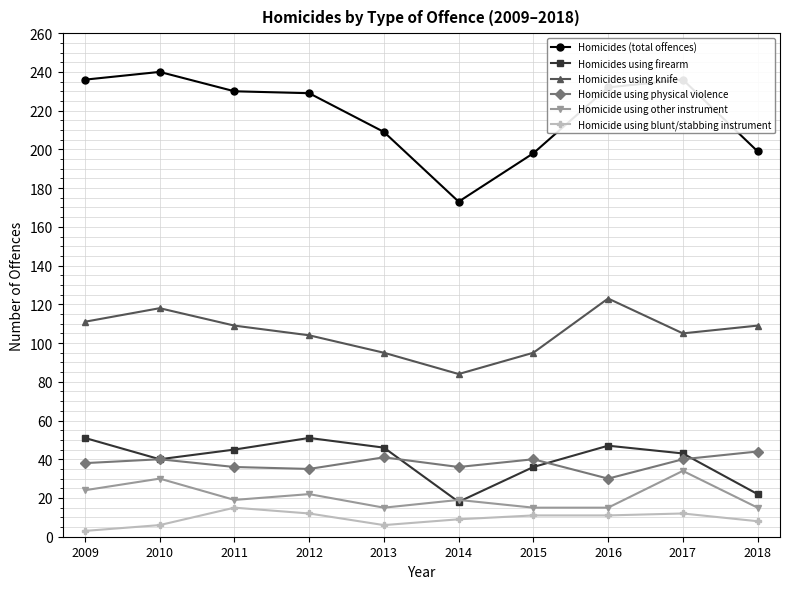

True or false: Homicides (total offences) has more than 0 points higher than both neighbors.

True